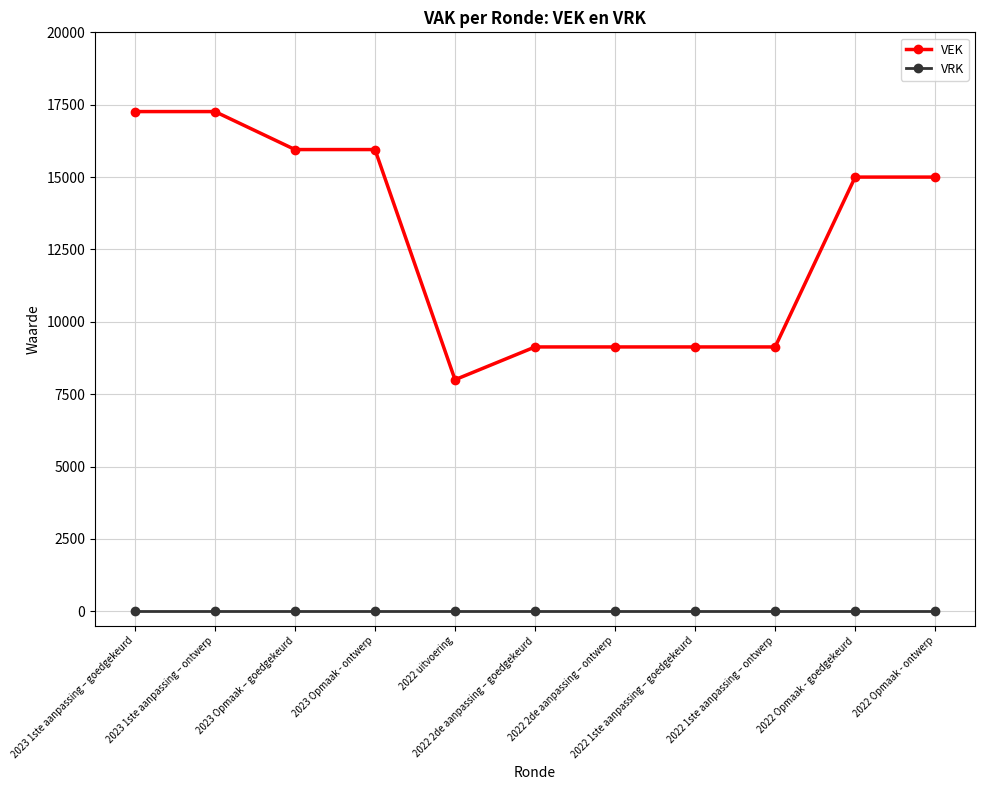

Is it true that VRK equals 0 at 2022 1ste aanpassing – ontwerp?

True